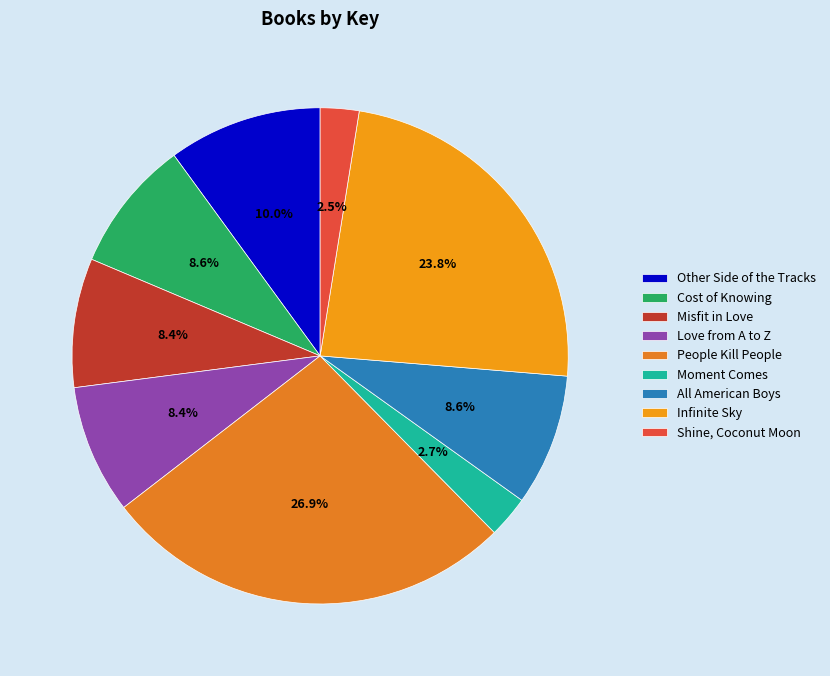

How many slices are in this pie chart?

9